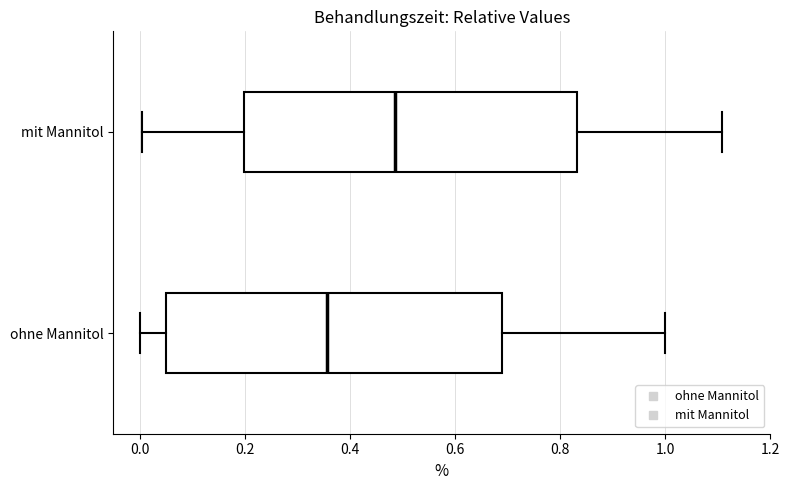

Reading bottom to top, read every box against the x-axis: the position of its median line, the range the box covers, and the ends of its whiskers. The values are not printed on the chart, so give them approximately, as read against the axis.

ohne Mannitol: median 0.36, box 0.04 to 0.68, whiskers 0.00 to 1.00
mit Mannitol: median 0.48, box 0.20 to 0.84, whiskers 0.00 to 1.10